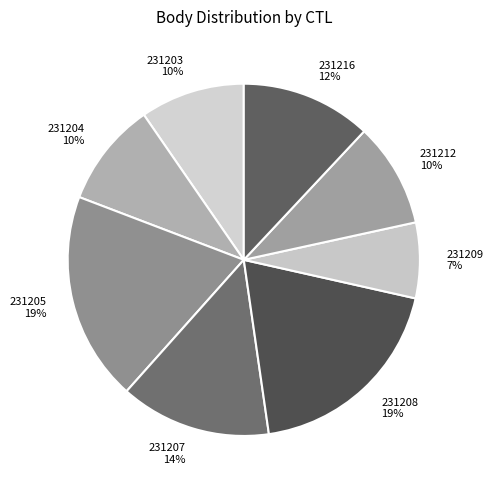

Combined, do 231208 and 231212 account for over 50%?

No